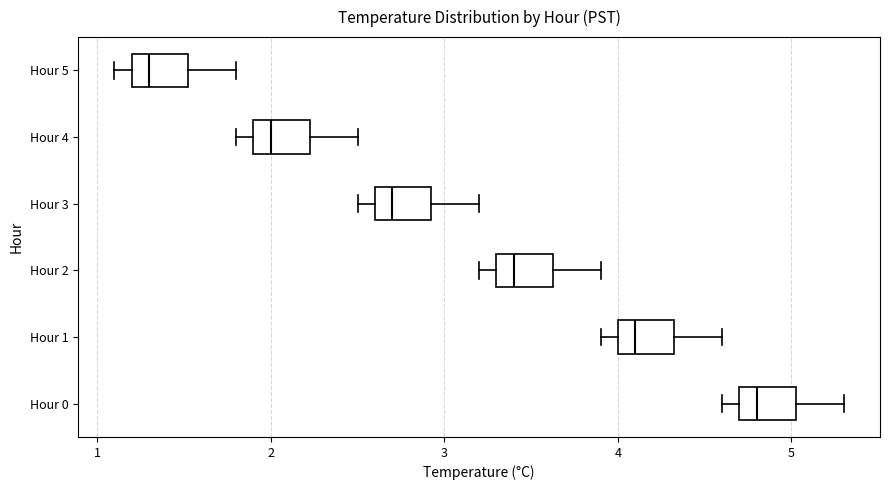

Which box has the furthest to the right median line?

Hour 0